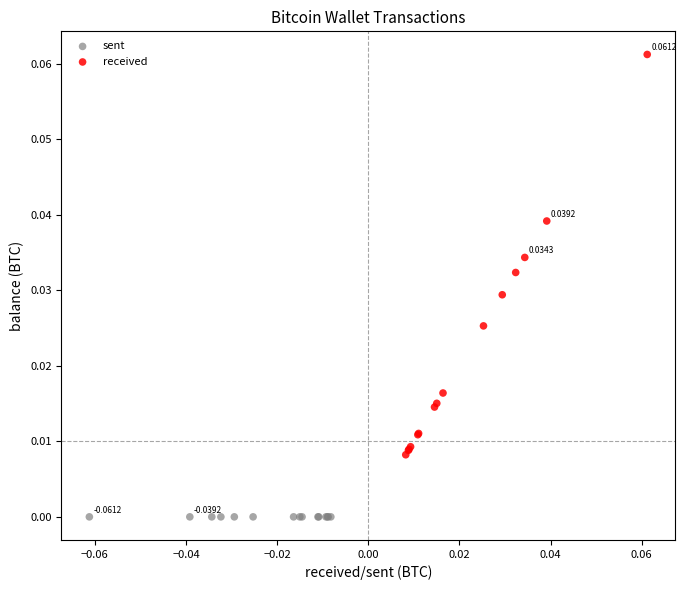

Which series contains the lowest Y value?

sent